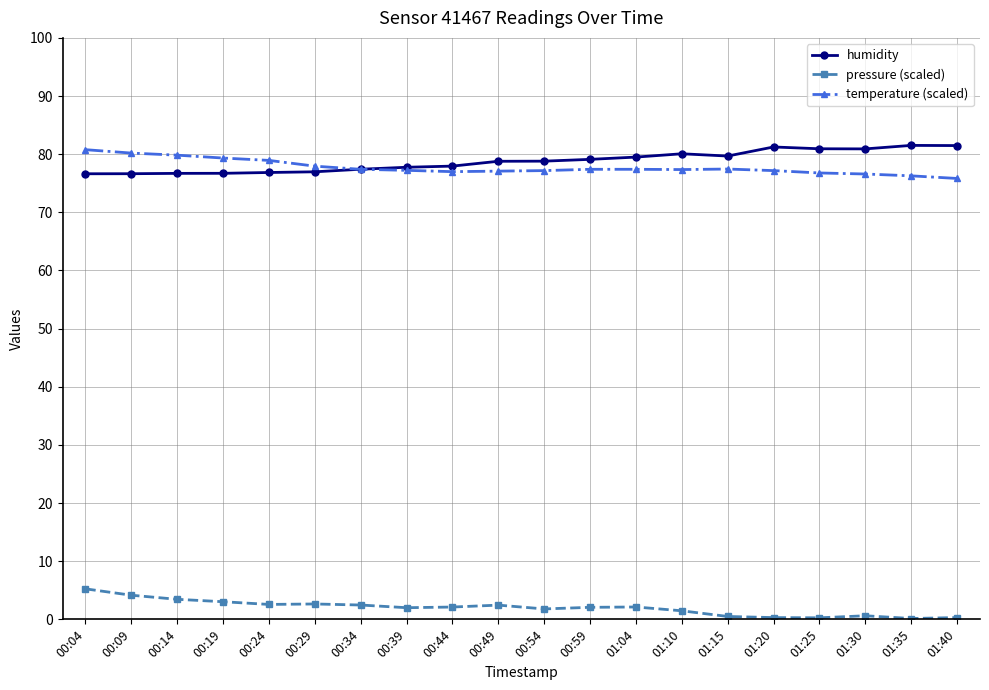

What is the difference between the maximum and minimum values in the humidity series?

4.9